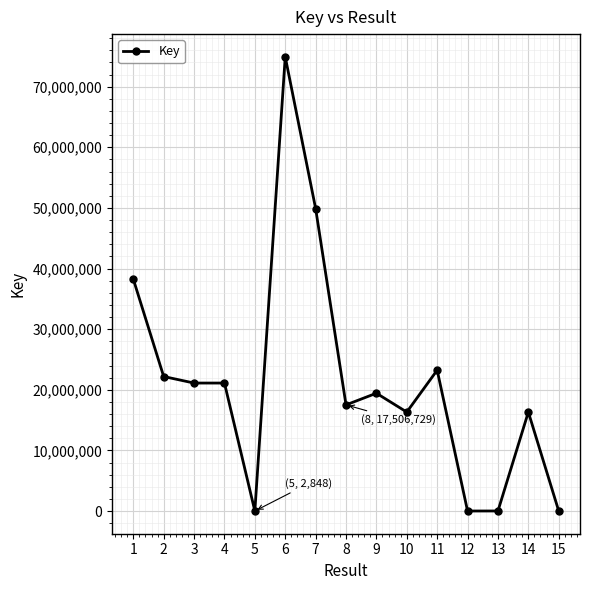

What is the maximum value shown in the chart?

74922308